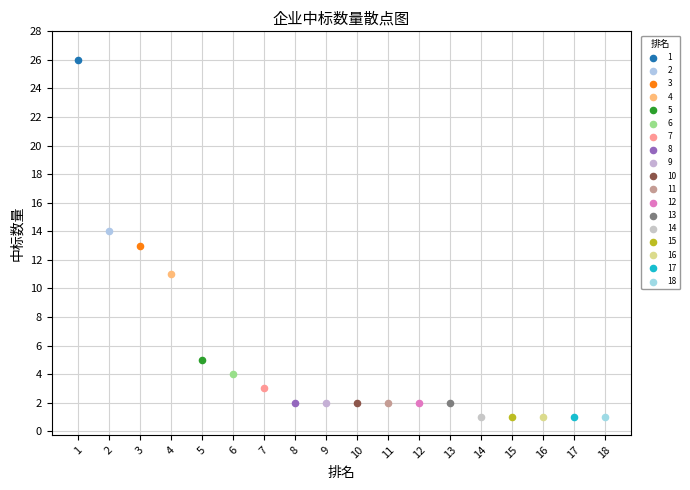

Which series contains the highest Y value?

1